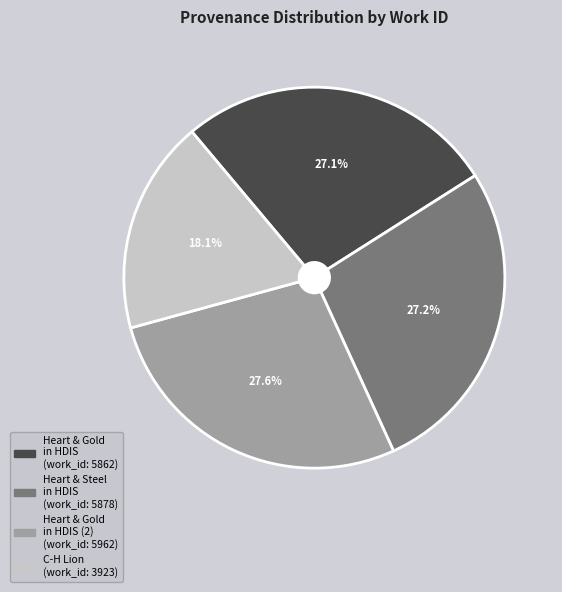

Is there a majority slice in this chart?

No